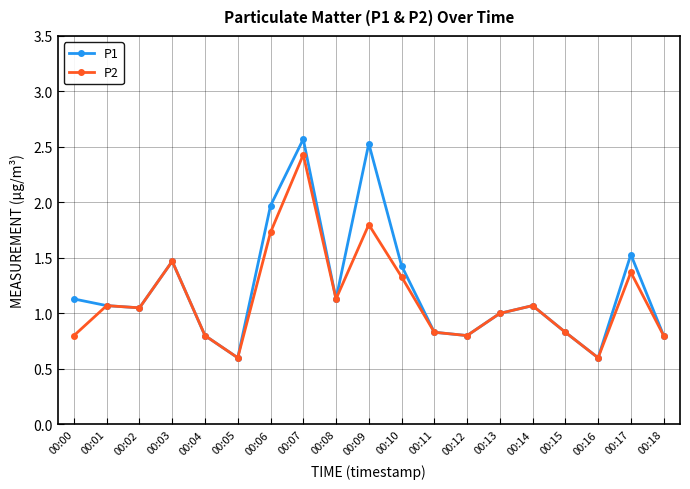

At which label does P2 first exceed 1?

00:01